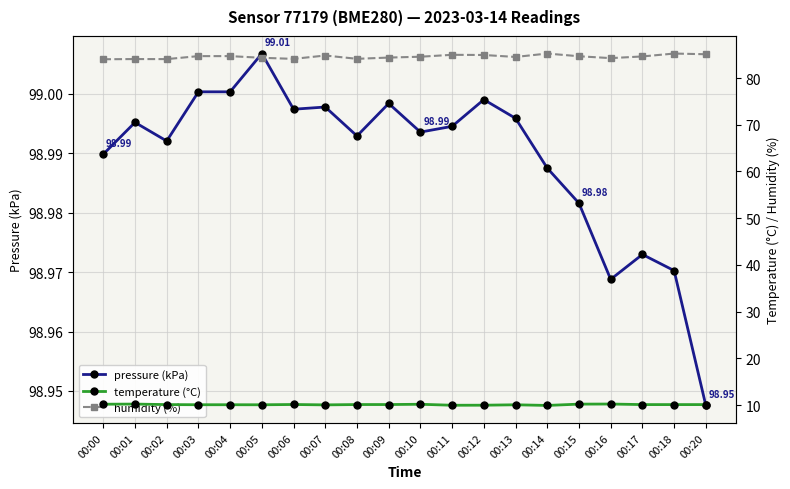

What is the total value across all series at 00:01?

193.3